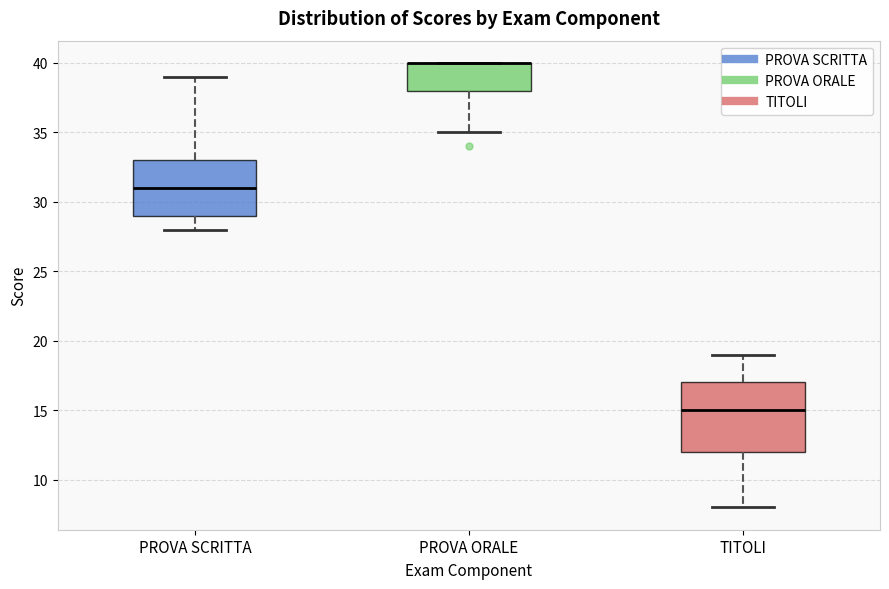

Where is the lower edge of the box for PROVA ORALE on the y-axis? The values are not printed on the chart, so give them approximately, as read against the axis.

38